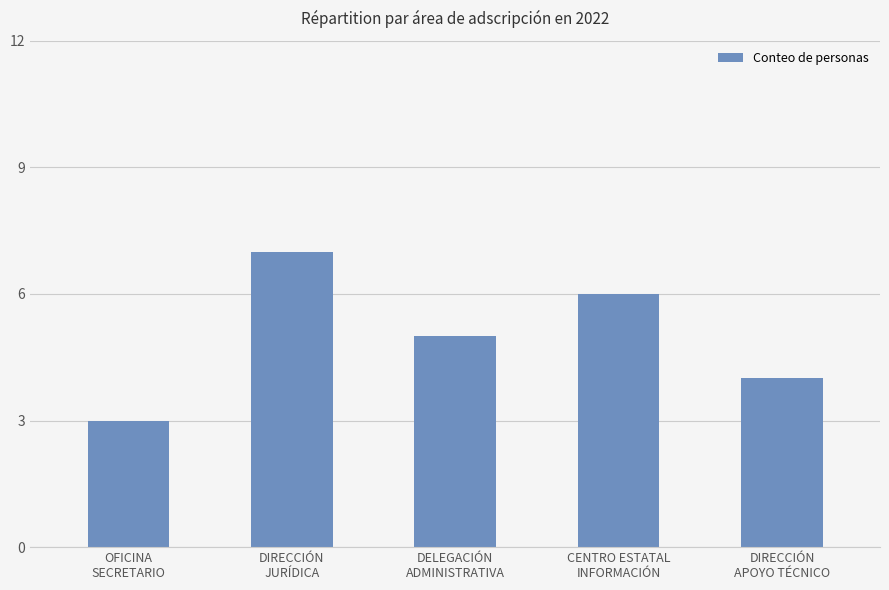

Which has a higher value, OFICINA
SECRETARIO or DELEGACIÓN
ADMINISTRATIVA?

DELEGACIÓN
ADMINISTRATIVA